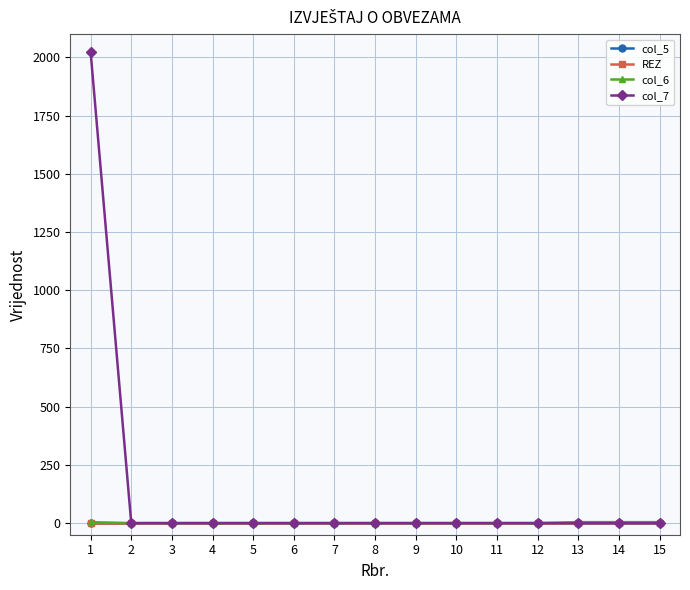

True or false: col_7 and REZ intersect in this chart.

False